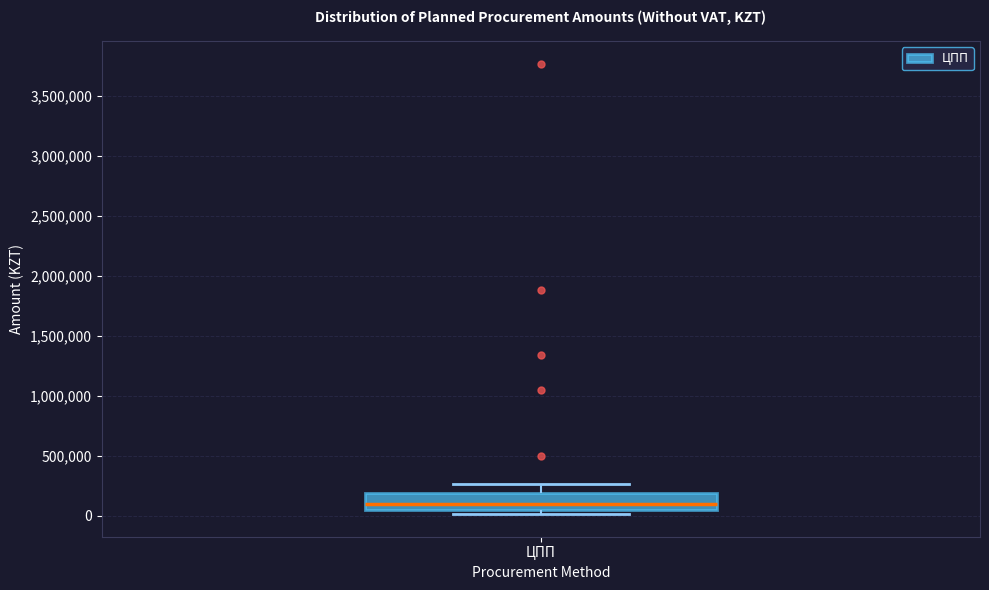

Read this box plot against the y-axis: the position of the median line, the range covered by the box, and the ends of both whiskers. The values are not printed on the chart, so give them approximately, as read against the axis.

median 100000, box 50000 to 200000, whiskers 0 to 250000